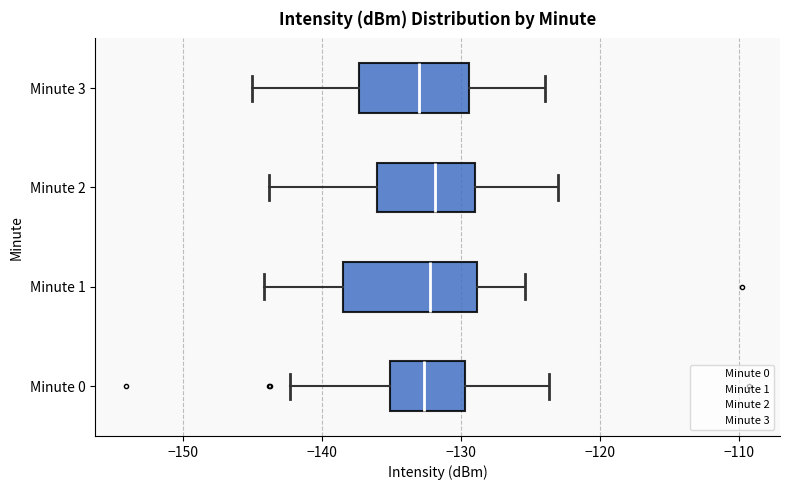

Which box is the widest, from its left edge to its right edge?

Minute 1